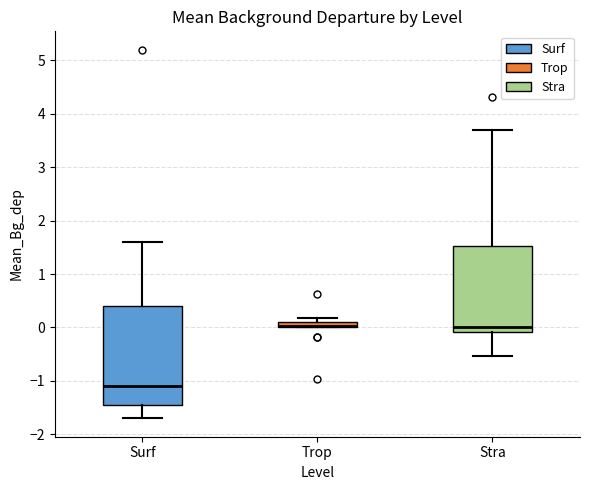

Where is the lower edge of the box for Trop on the y-axis? The values are not printed on the chart, so give them approximately, as read against the axis.

0.0